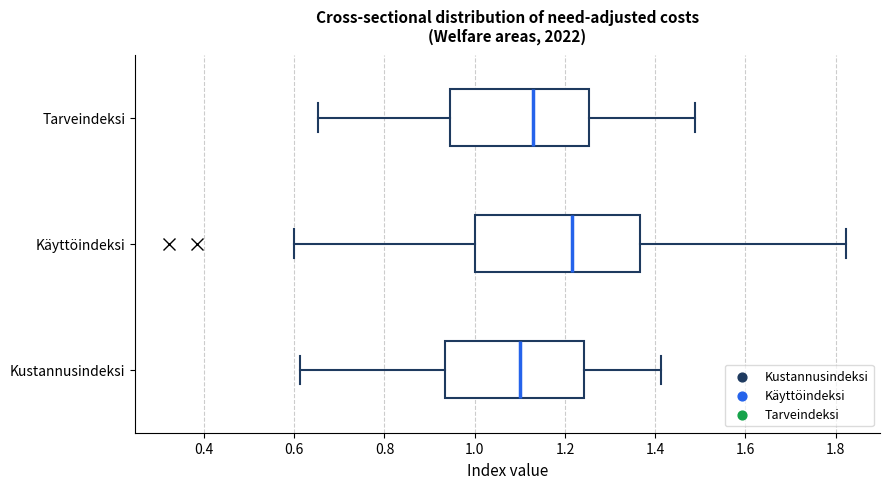

Which box is the widest, from its left edge to its right edge?

Käyttöindeksi